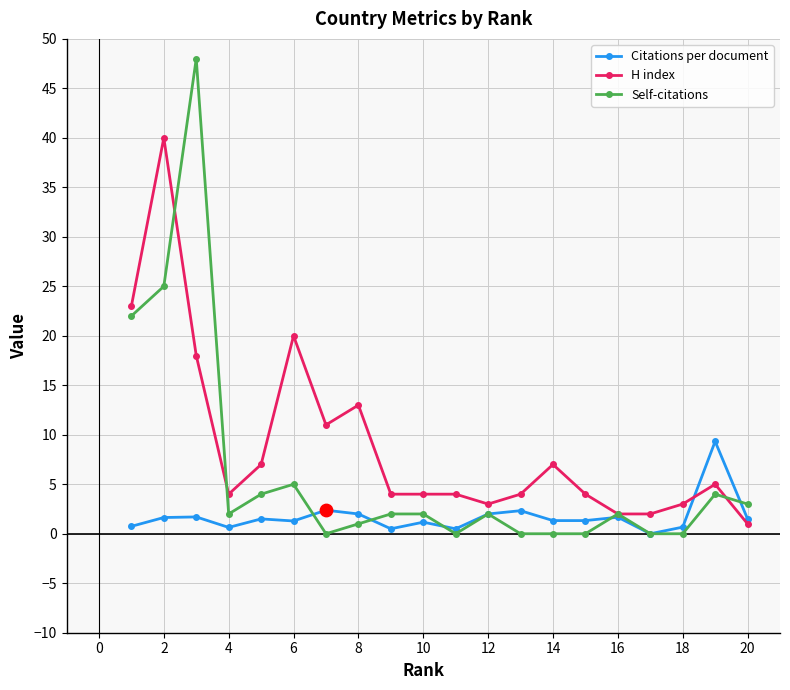

Which series has the widest spread of values?

Self-citations